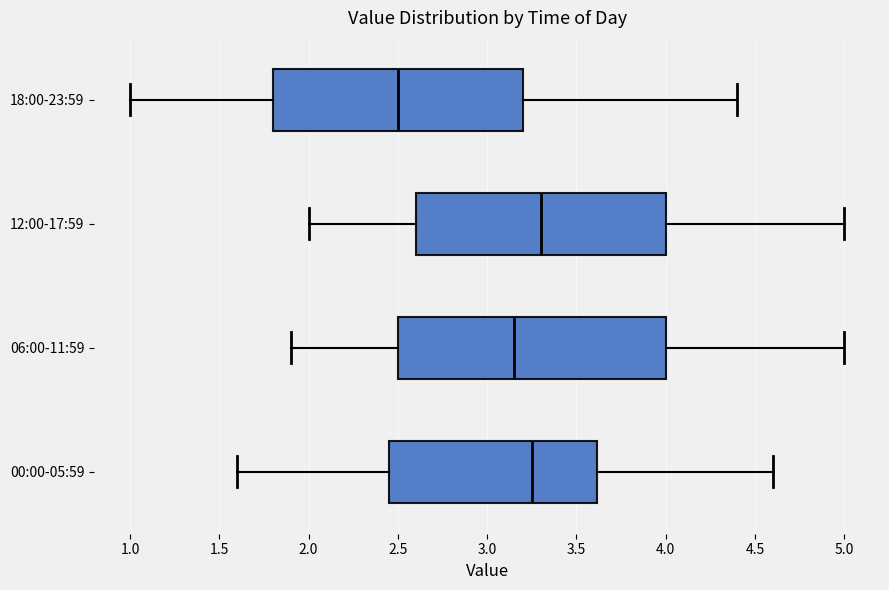

Which box is the widest, from its left edge to its right edge?

06:00-11:59